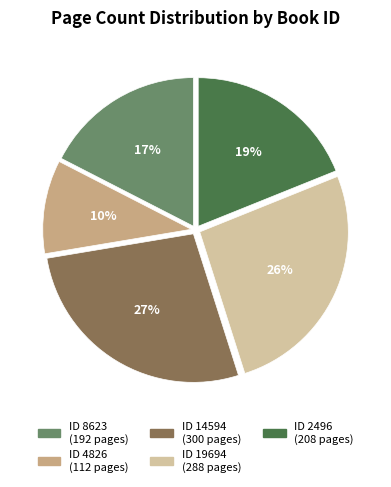

How many slices are in this pie chart?

5